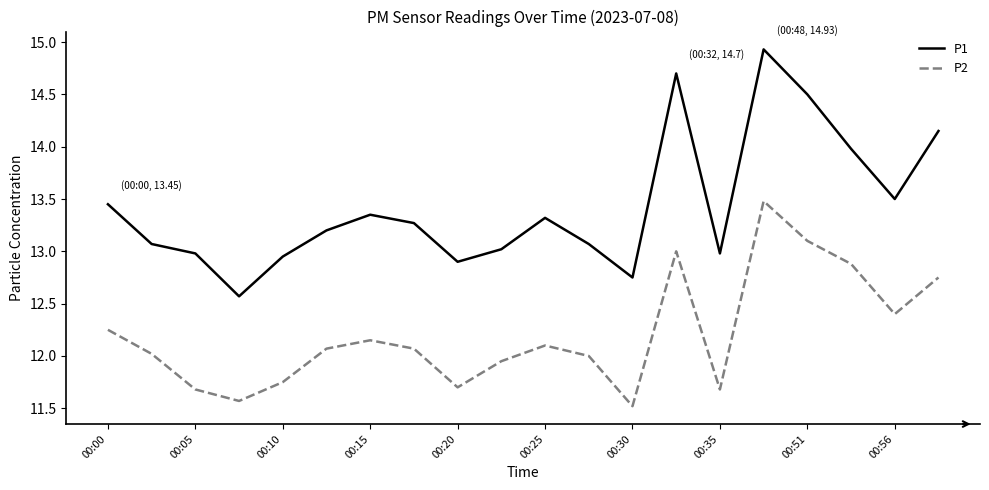

Which series has the largest range (max minus min)?

P1